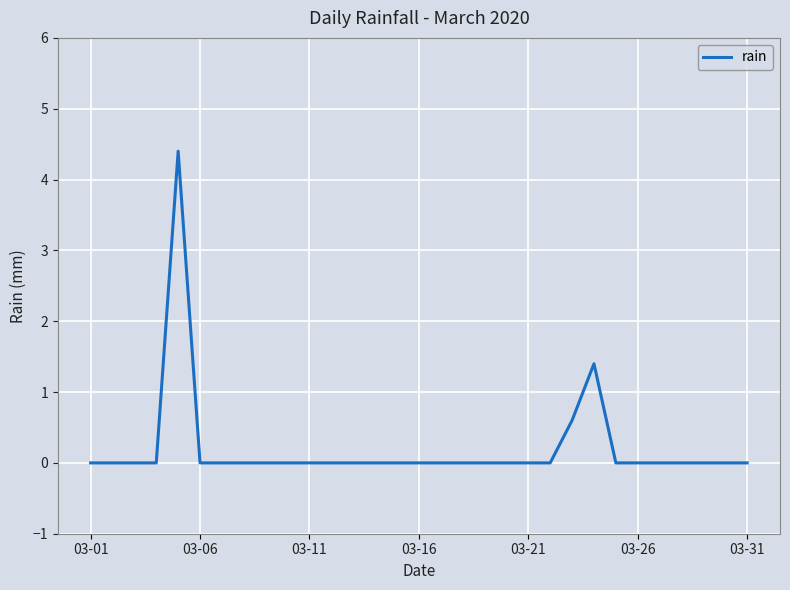

What is the greatest value displayed?

4.4